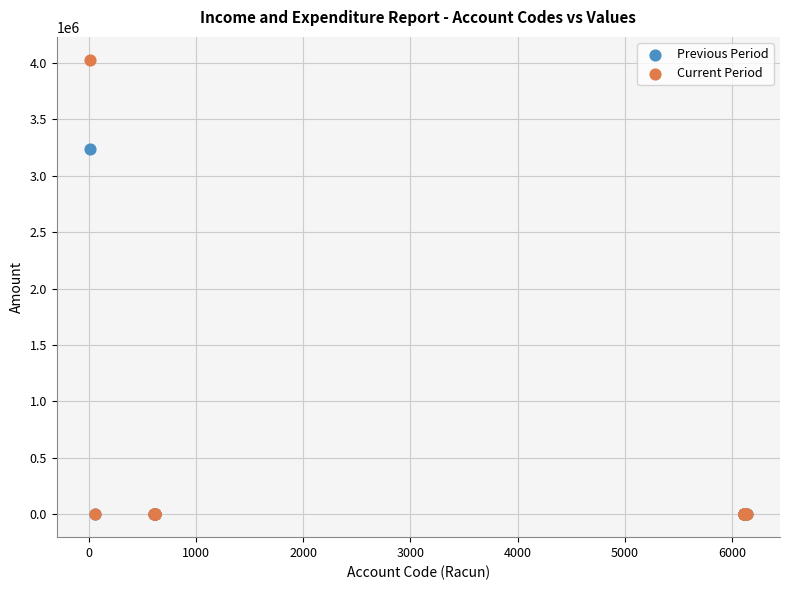

Across all series, what Y value is closest to 2013410?

3238069.0